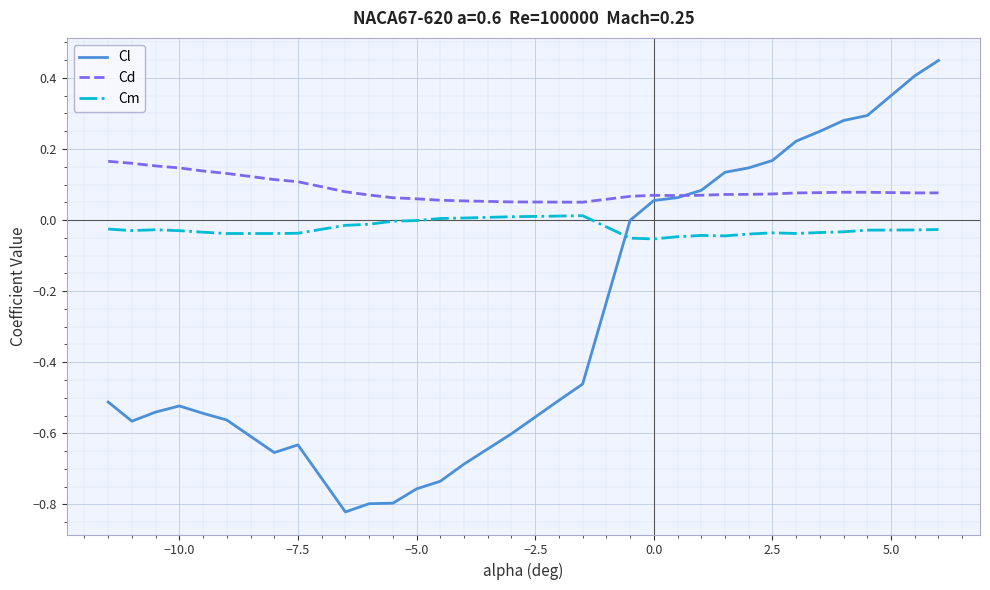

Which series has the largest total across all categories?

Cd